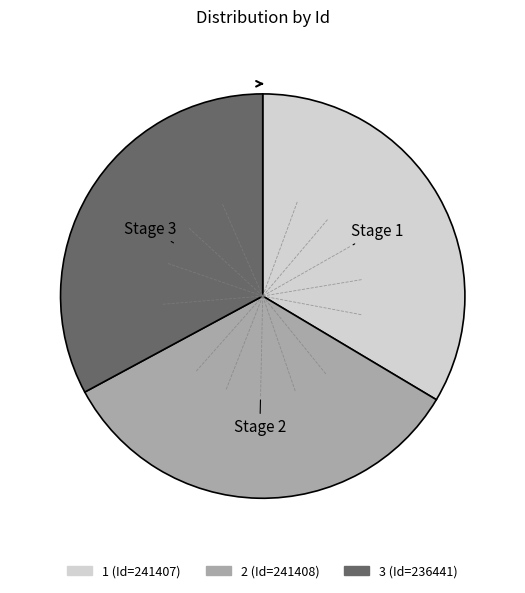

Which has a higher value, 3 or 1?

1